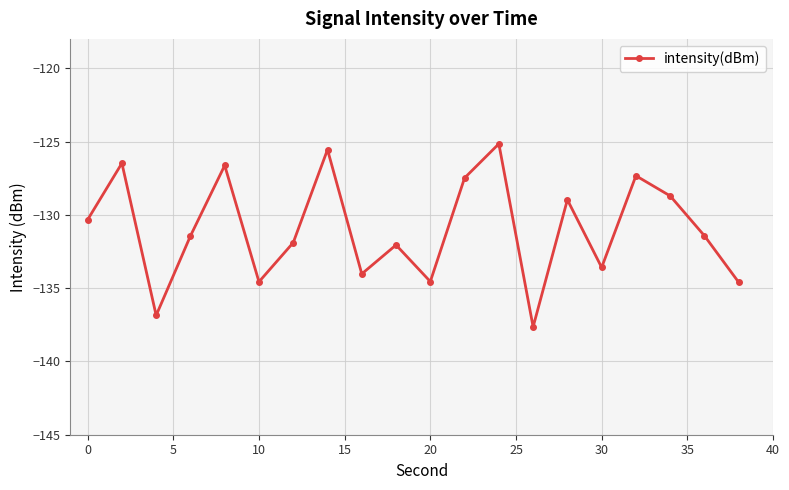

What is the sum of all values?

-2619.3